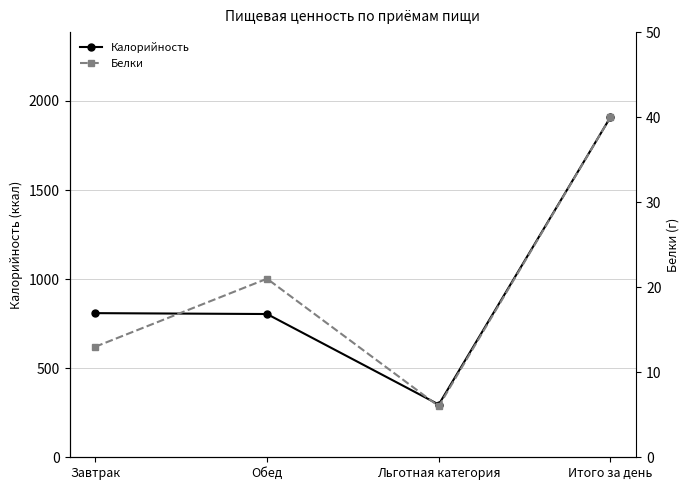

Does the chart have visible grid lines?

Yes